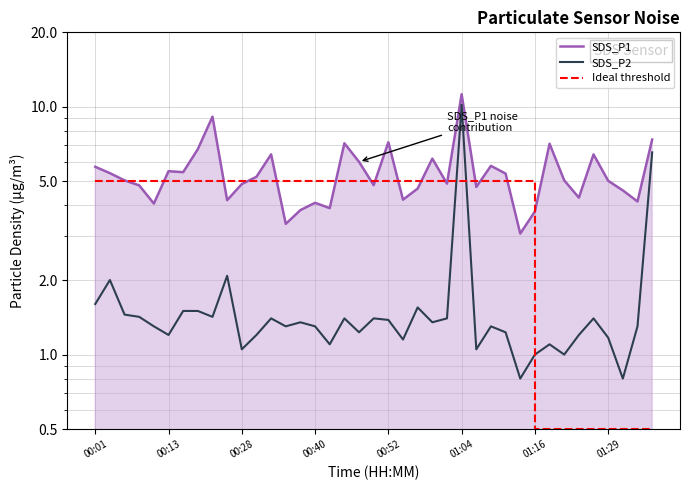

What is the sum of the SDS_P1 values at 01:34 and 00:55?

8.4